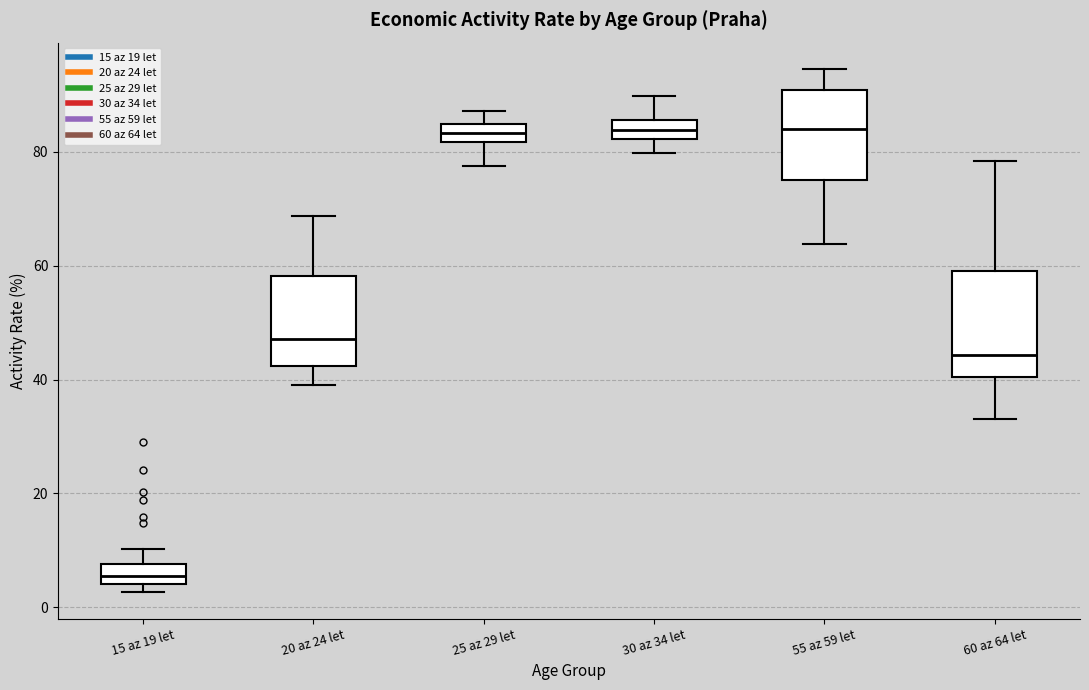

Where does the median line of the box for 30 az 34 let sit on the y-axis? The values are not printed on the chart, so give them approximately, as read against the axis.

84